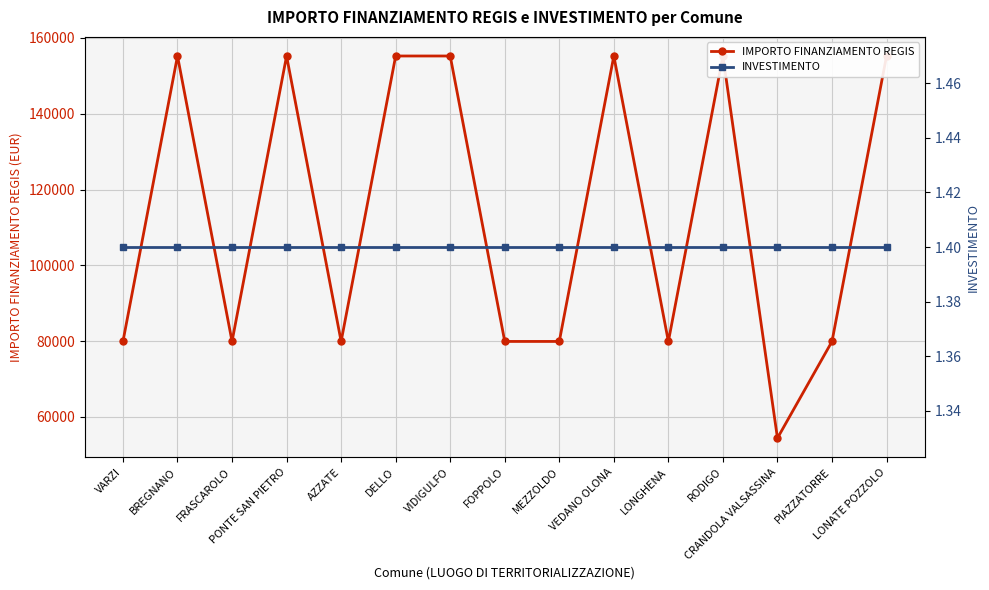

At which category is the sum across all series the highest?

BREGNANO